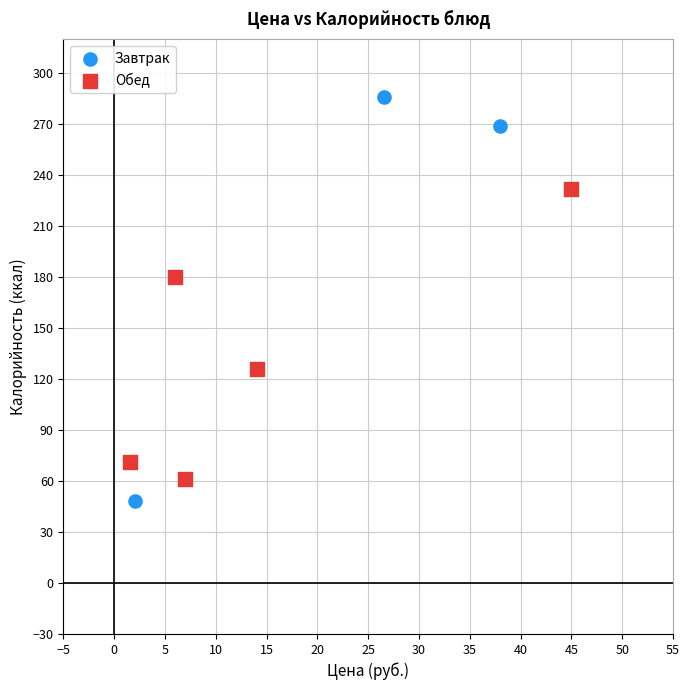

Which series contains the highest Y value?

Завтрак